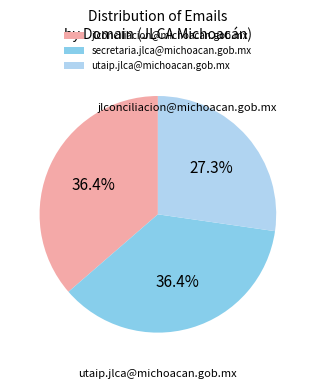

Is there a majority slice in this chart?

No